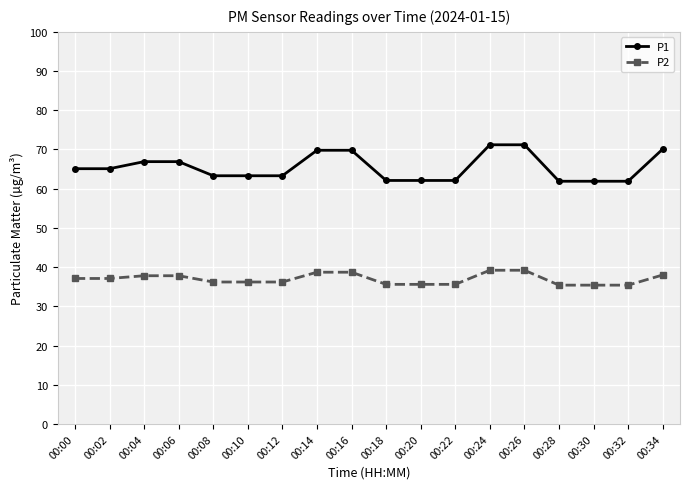

What is the greatest value displayed?

71.2